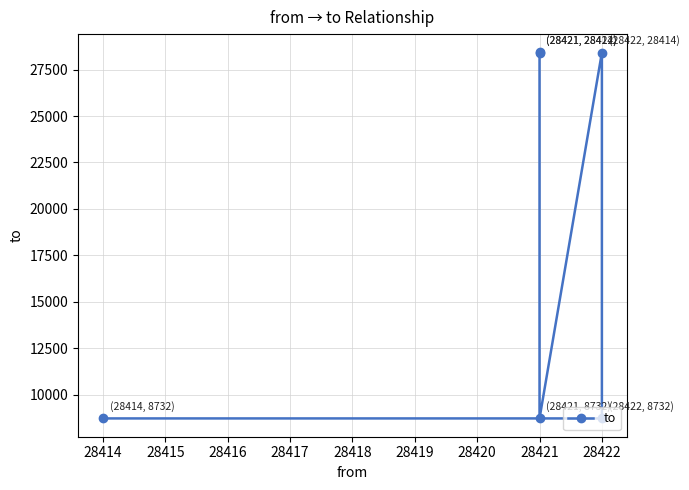

What is the difference between the maximum and minimum values?

19690